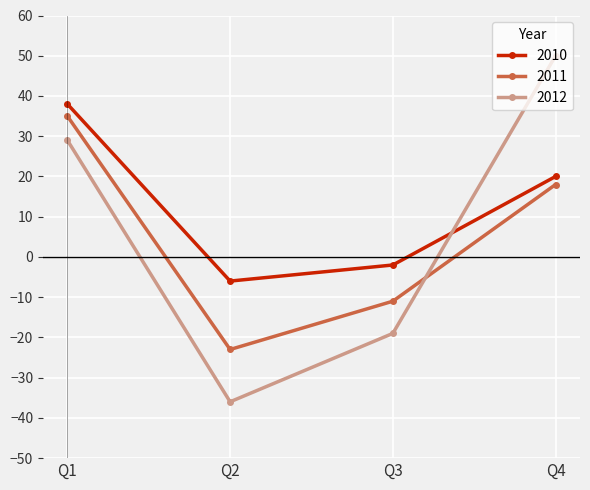

Rank the categories by 2011 value from highest to lowest.

Q1, Q4, Q3, Q2